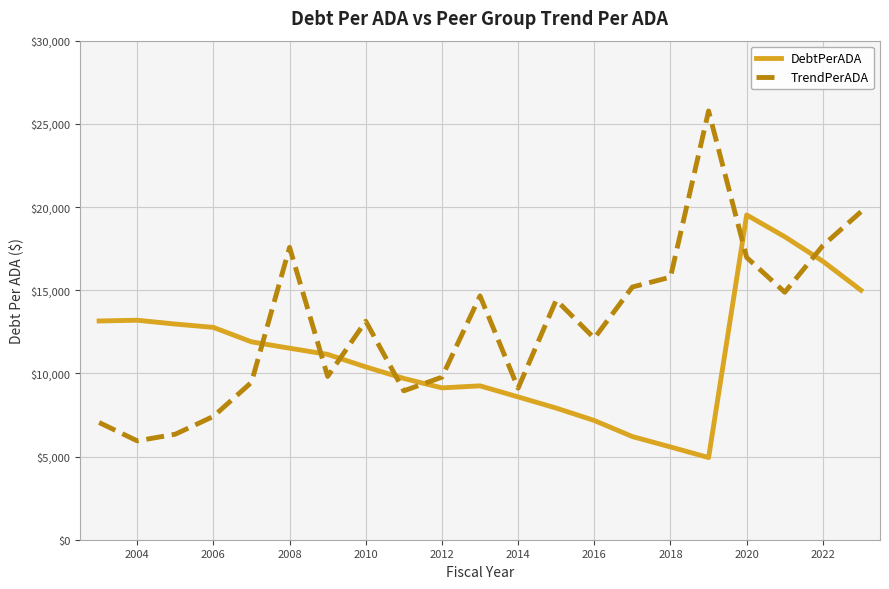

List the series in order of their overall mean, highest first.

TrendPerADA, DebtPerADA